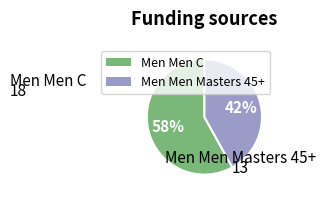

Rank the categories by value from lowest to highest.

Men Men Masters 45+, Men Men C